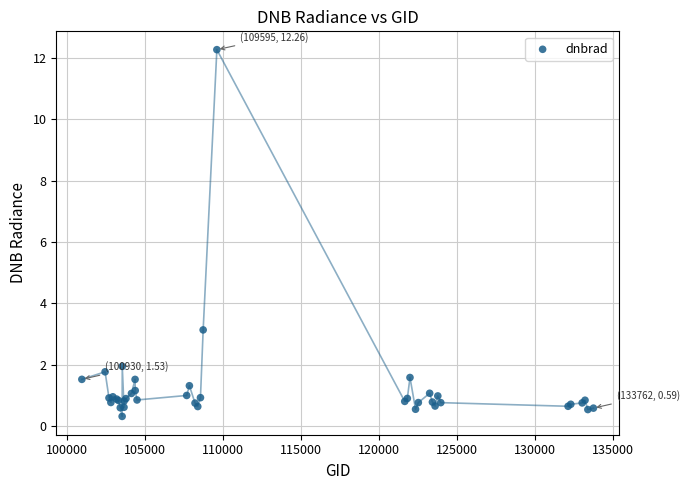

What Y value in the scatter plot is closest to 6?

3.1